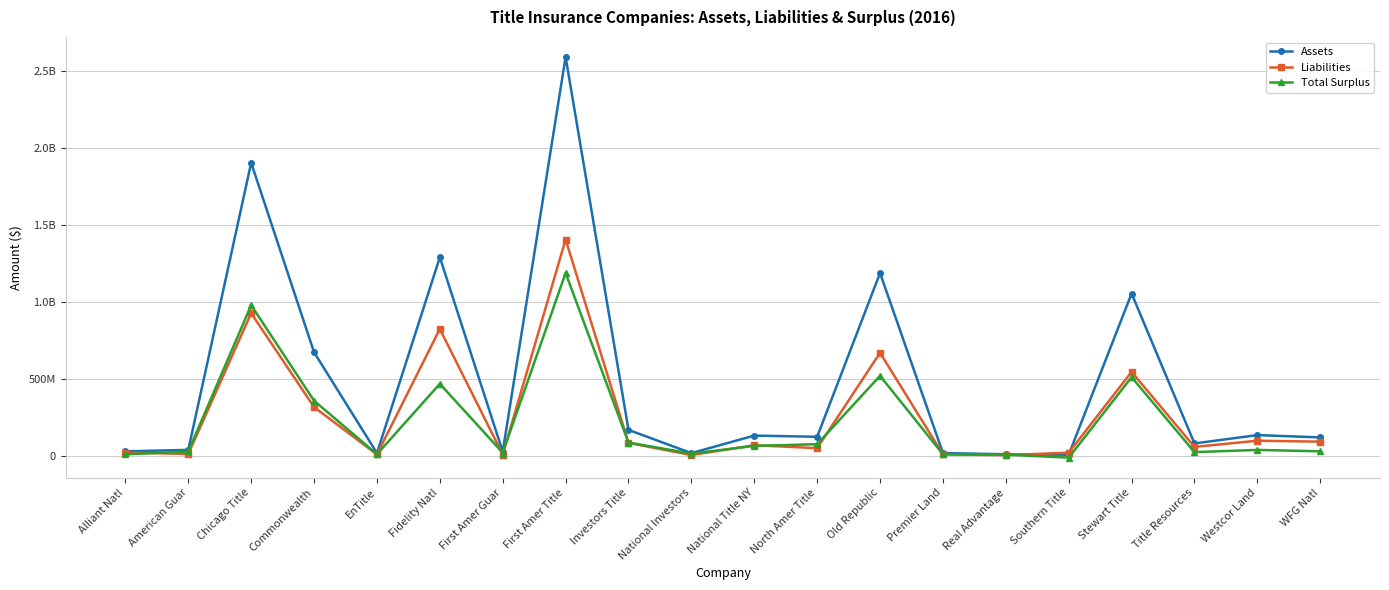

At which category does Liabilities reach its first local peak?

Chicago Title